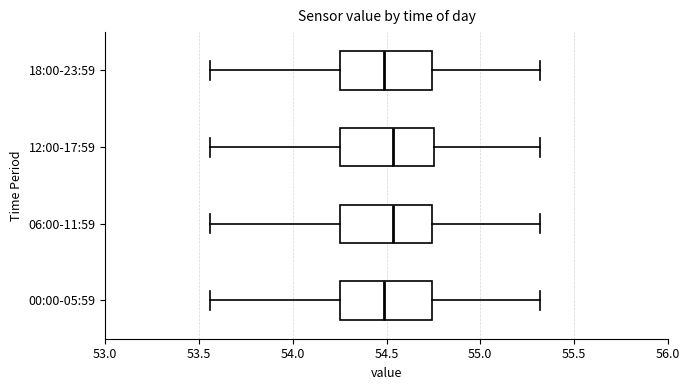

Where does the median line of the box for 06:00-11:59 sit on the x-axis? The values are not printed on the chart, so give them approximately, as read against the axis.

54.55